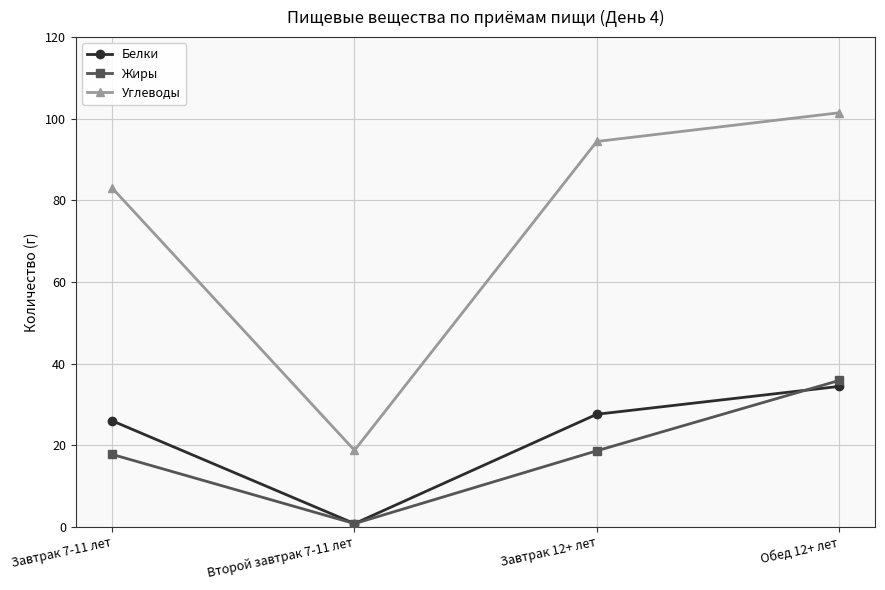

The value of Белки at Обед 12+ лет is 34.4. True or false?

True